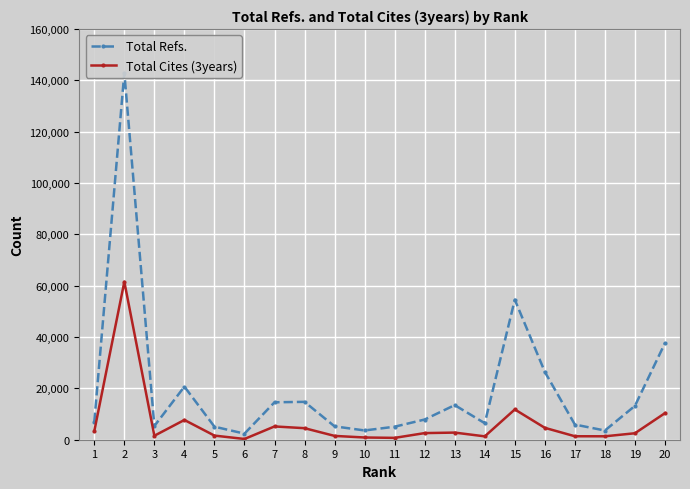

Rank the categories by Total Cites (3years) value from lowest to highest.

6, 11, 10, 14, 18, 17, 9, 3, 5, 19, 12, 13, 1, 8, 16, 7, 4, 20, 15, 2